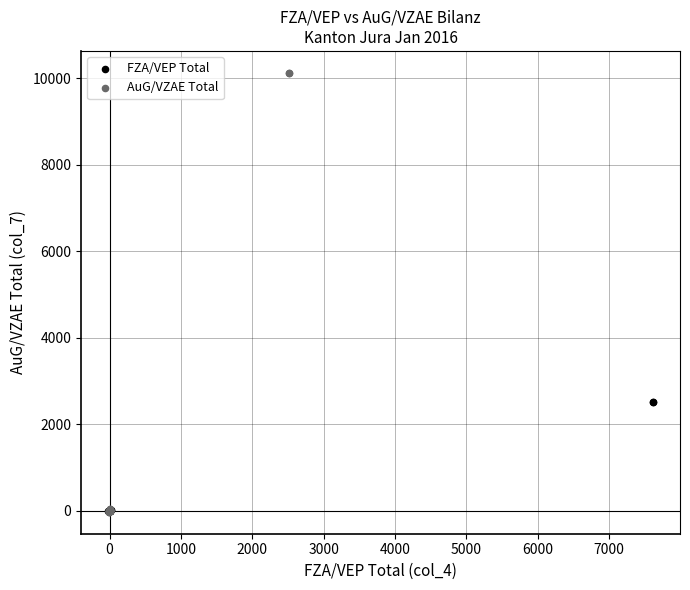

Which series contains the highest Y value?

AuG/VZAE Total